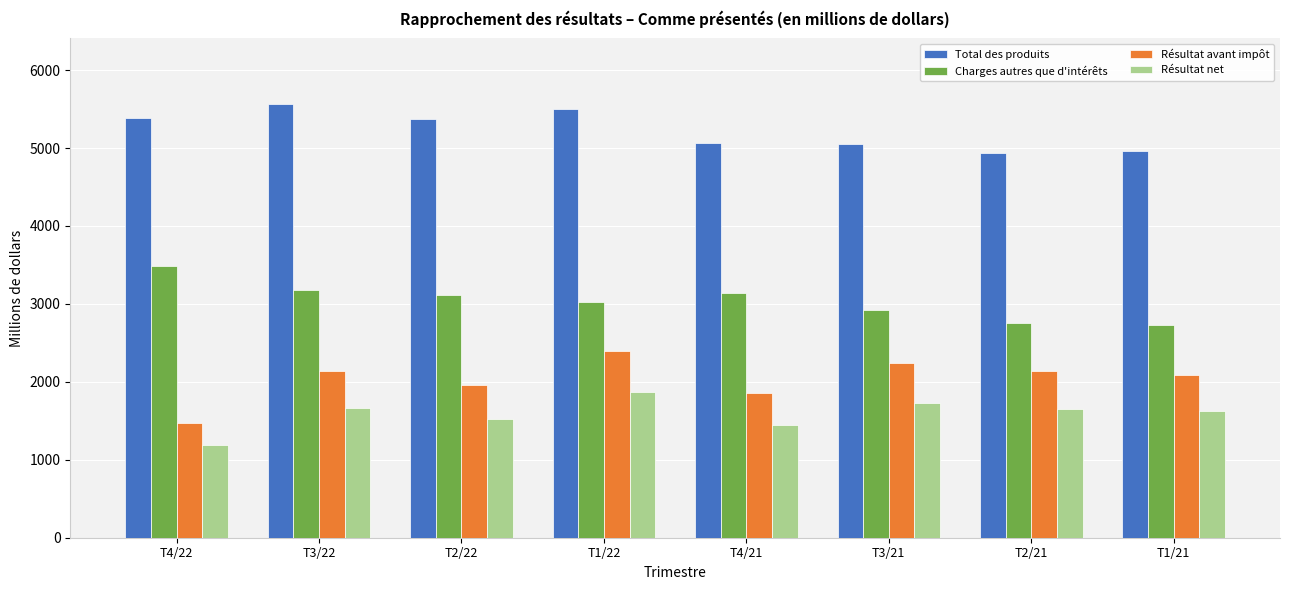

Which category has the highest value in the Résultat net series?

T1/22